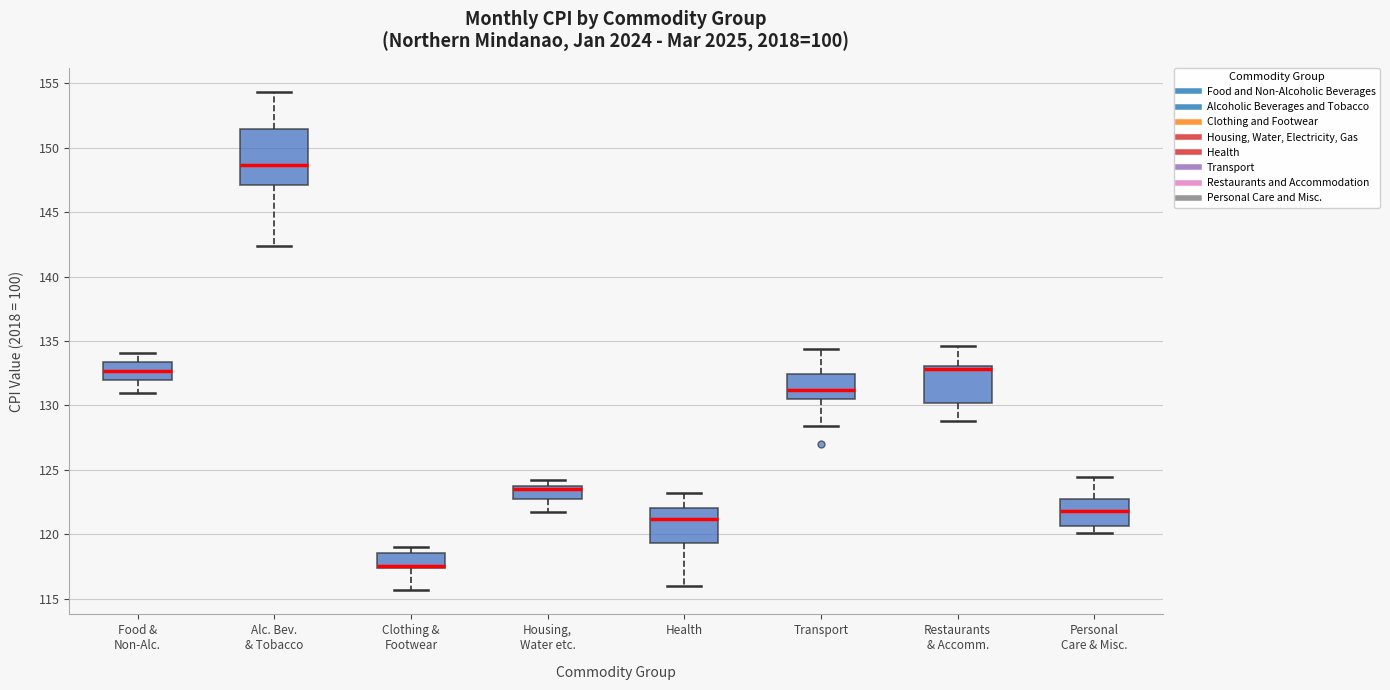

Reading left to right, transcribe this box plot: for each box, give where its median line is, the range the box spans, and where its two whiskers end, as read against the y-axis. The values are not printed on the chart, so give them approximately, as read against the axis.

Food & Non-Alc.: median 132.5, box 132.0 to 133.5, whiskers 131.0 to 134.0
Alc. Bev. & Tobacco: median 148.5, box 147.0 to 151.5, whiskers 142.5 to 154.5
Clothing & Footwear: median 117.5 (drawn on the box's lower edge), box 117.5 to 118.5, whiskers 115.5 to 119.0
Housing, Water etc.: median 123.5, box 123.0 to 124.0, whiskers 121.5 to 124.0 (just above the box's upper edge)
Health: median 121.0, box 119.5 to 122.0, whiskers 116.0 to 123.0
Transport: median 131.0, box 130.5 to 132.5, whiskers 128.5 to 134.5
Restaurants & Accomm.: median 133.0 (just below the box's upper edge), box 130.0 to 133.0, whiskers 129.0 to 134.5
Personal Care & Misc.: median 122.0, box 120.5 to 122.5, whiskers 120.0 to 124.5